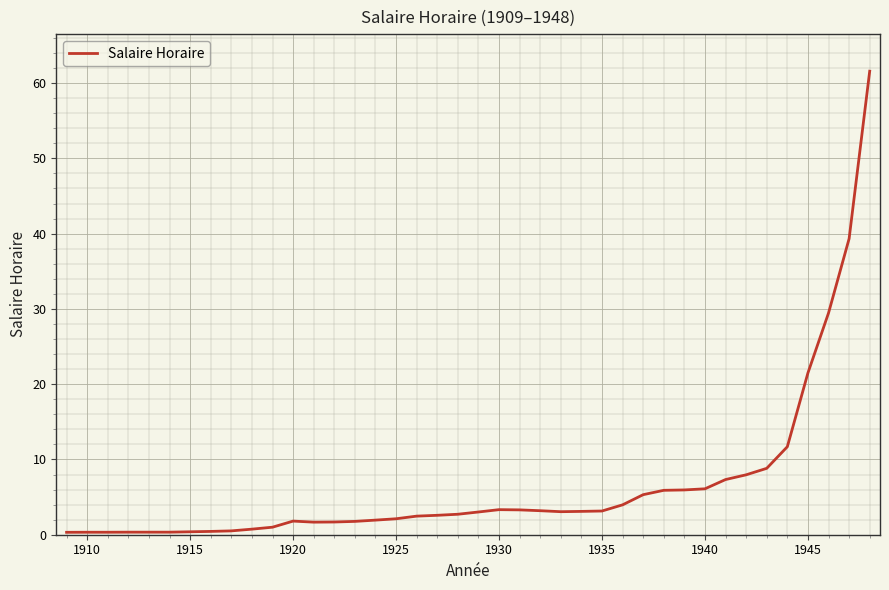

What is the difference between the maximum and minimum values?

61.3